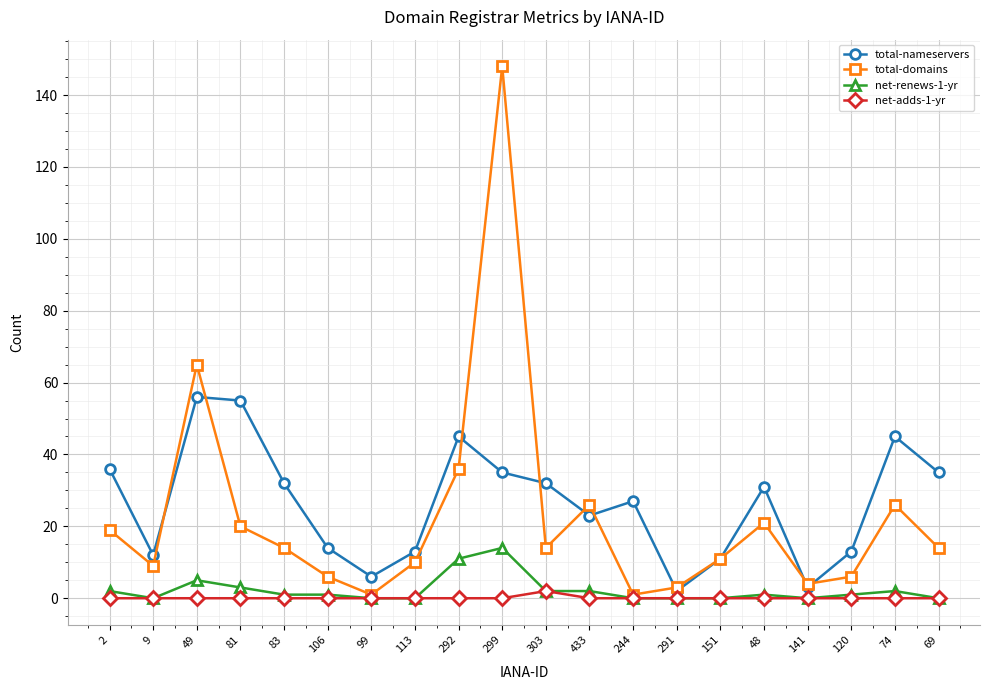

What is the approximate value of net-renews-1-yr at 292?

11